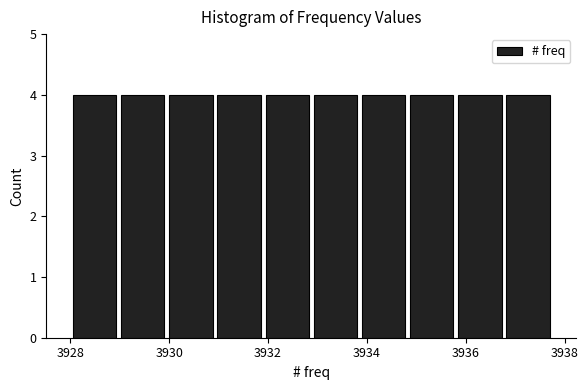

How tall is the bar that spans 3935.8 to 3936.8 on the x-axis? Neither the bar edges nor the heights are printed on the chart, so give them approximately, as read against the axes.

4